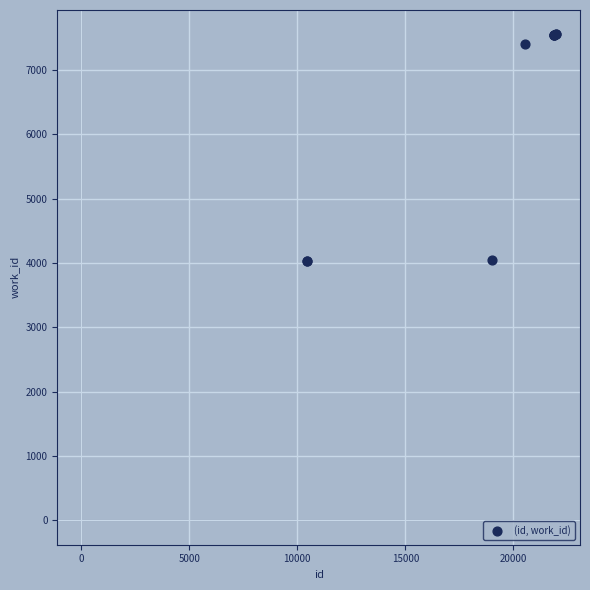

What Y value in the scatter plot is closest to 5791?

7410